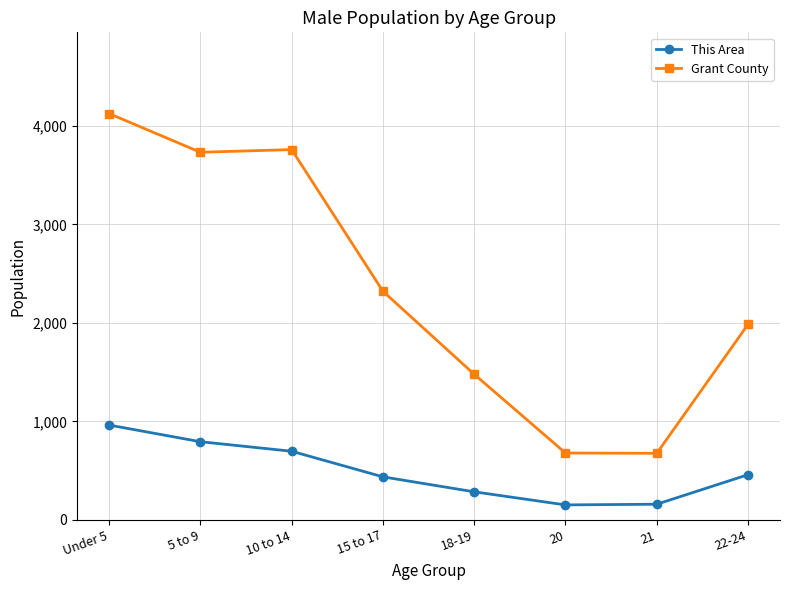

What is the difference between the highest and lowest values at 10 to 14?

3064